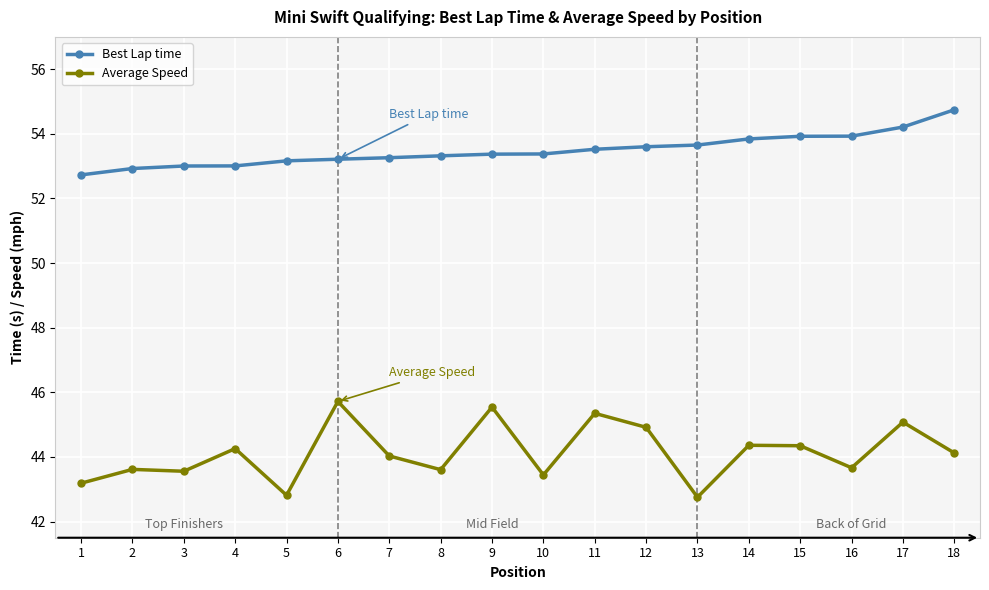

Where does the Average Speed series first go above 44?

4